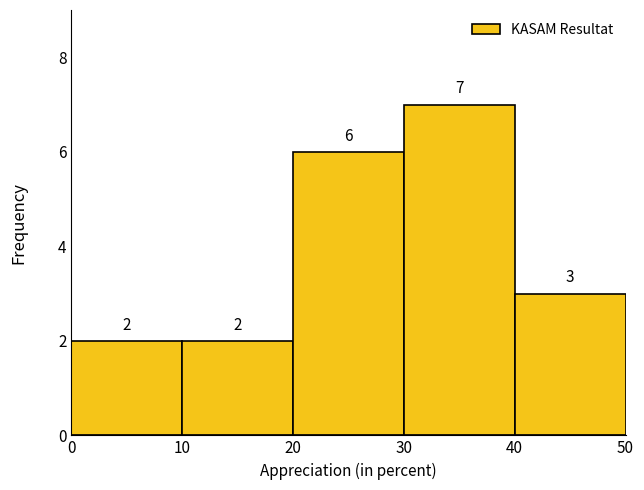

How tall is the bar that spans 10 to 20 on the x-axis?

2